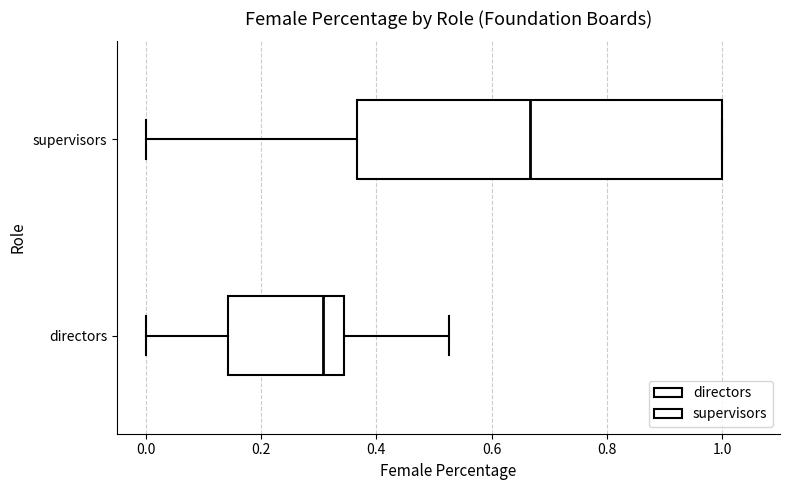

Where is the right edge of the box for directors on the x-axis? The values are not printed on the chart, so give them approximately, as read against the axis.

0.34